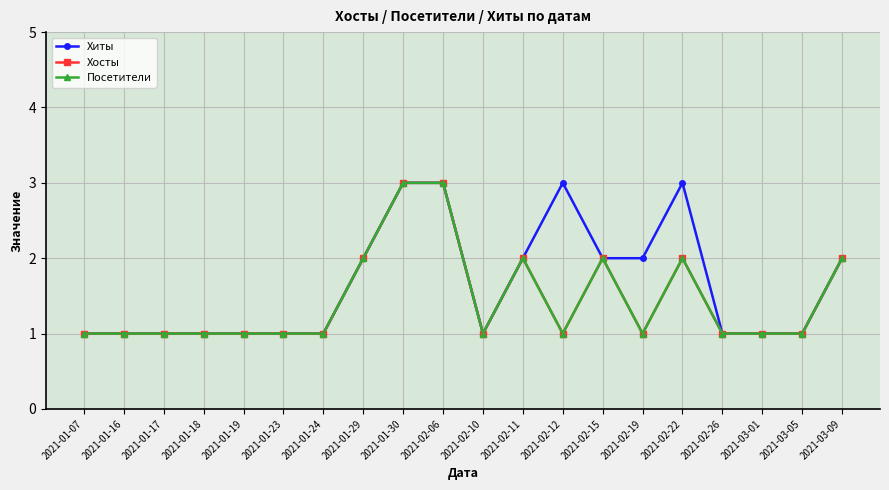

At which label does Хосты reach its peak?

2021-01-30